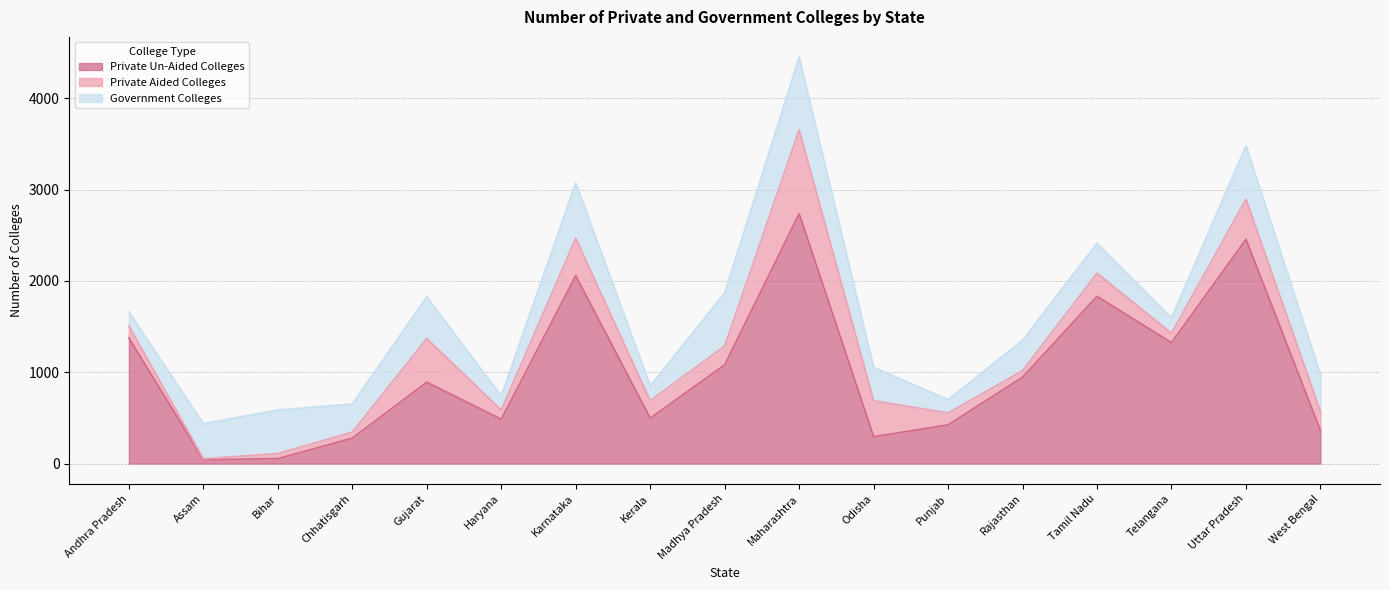

Which series has the largest total across all categories?

Private Un-Aided Colleges